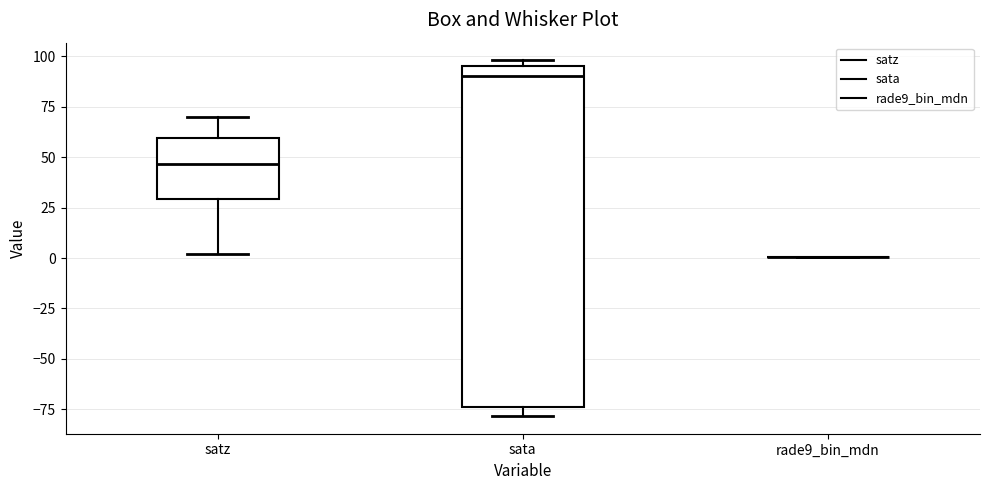

Where does the lower whisker of the box for satz end on the y-axis? The values are not printed on the chart, so give them approximately, as read against the axis.

0